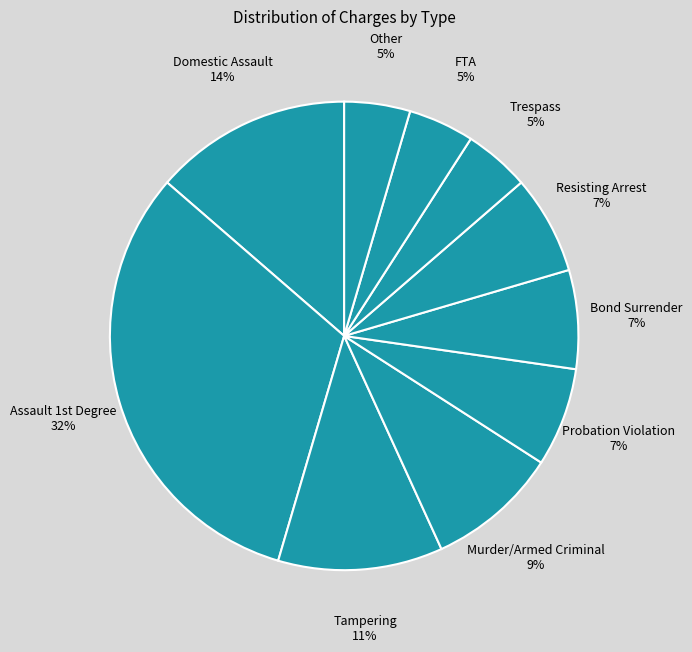

To the nearest percent, what is the difference between the Domestic Assault and Other slice percentages?

9%